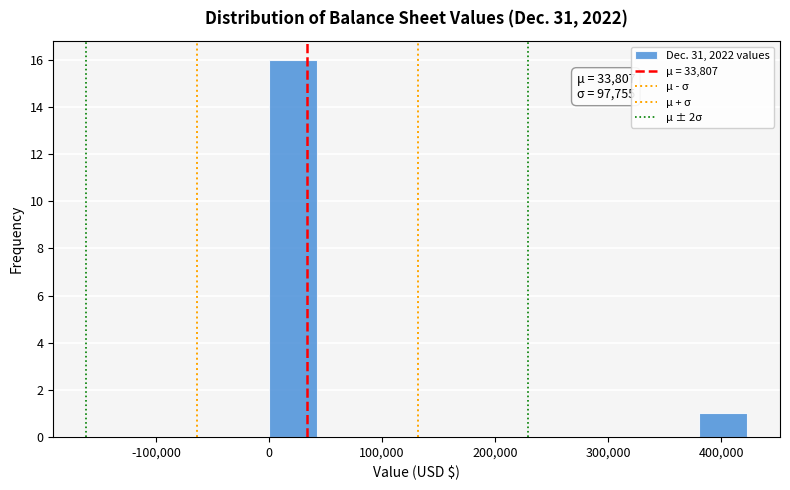

Over which range of the x-axis is the bar tallest?

0 to 40000